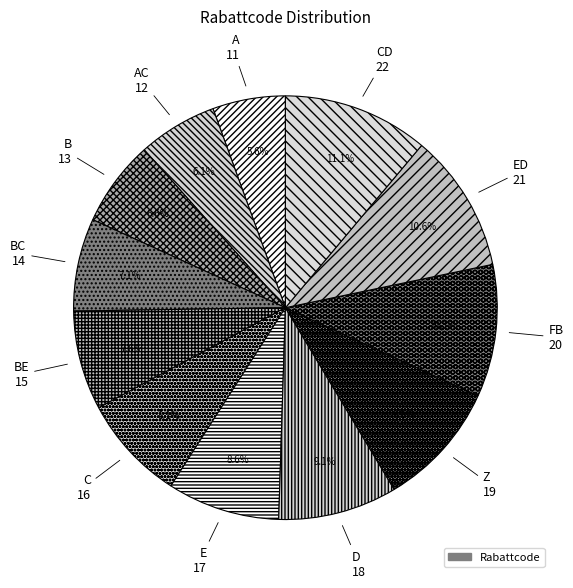

How many slices are in this pie chart?

12